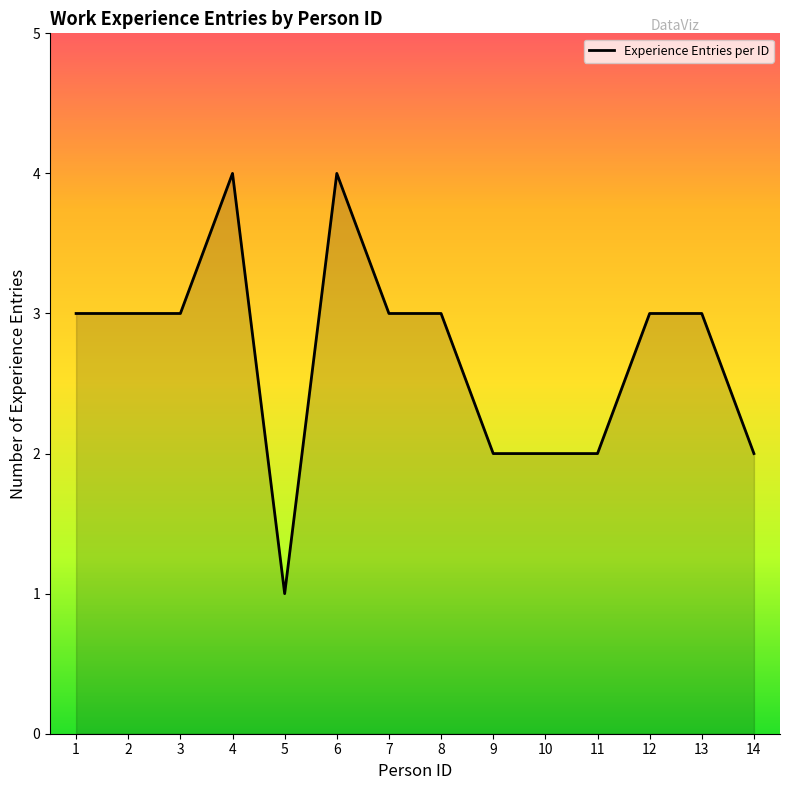

What is the difference between the maximum and minimum values?

3